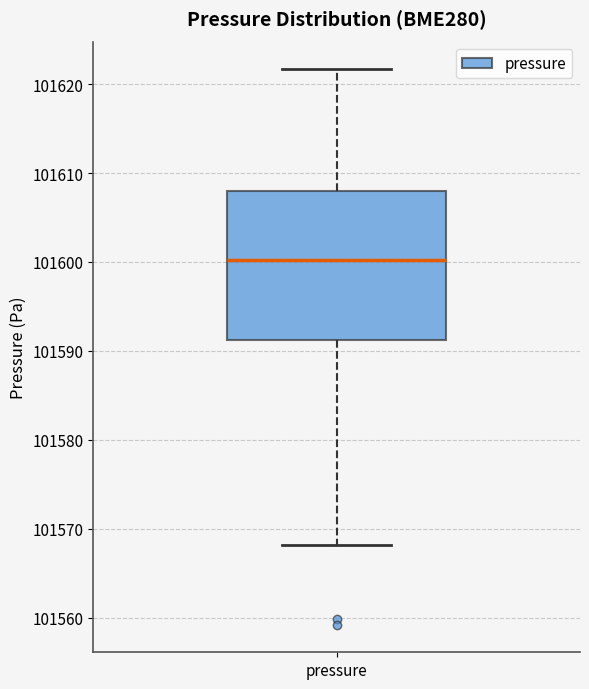

Transcribe this box plot: give where the median line is, the range the box spans, and where the two whiskers end, as read against the y-axis. The values are not printed on the chart, so give them approximately, as read against the axis.

median 101600, box 101591 to 101608, whiskers 101568 to 101622